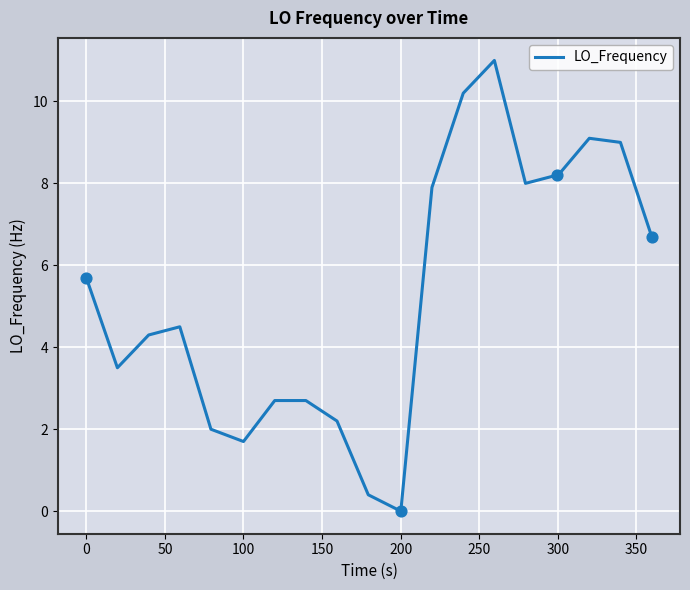

What is the maximum value shown in the chart?

11.0